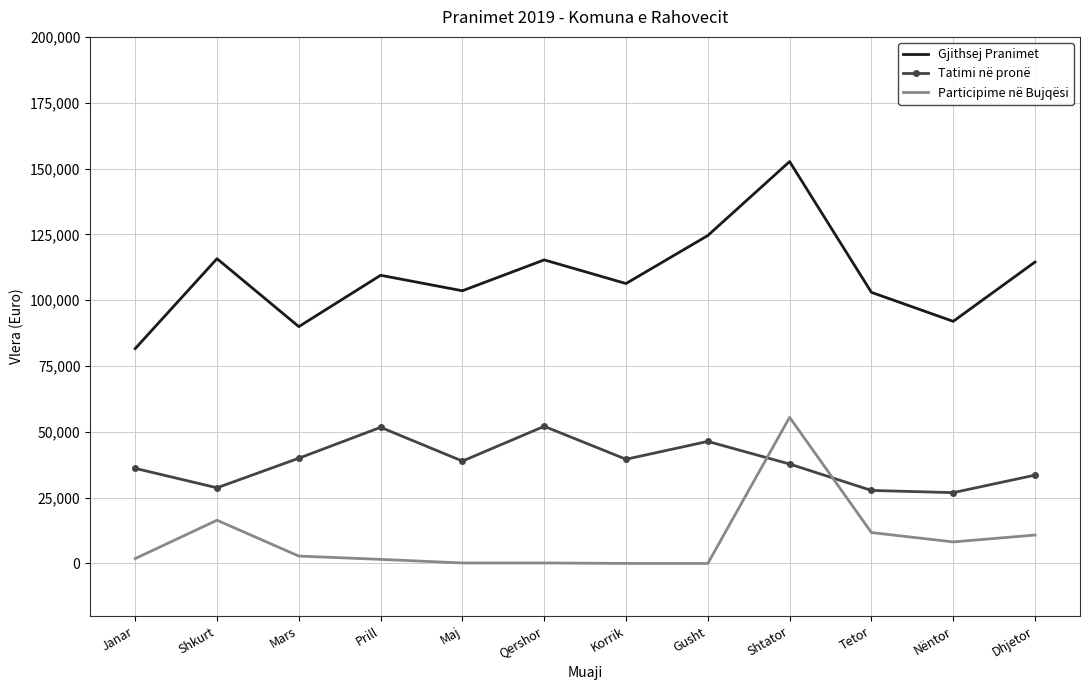

True or false: Participime në Bujqësi and Gjithsej Pranimet cross at least once.

False